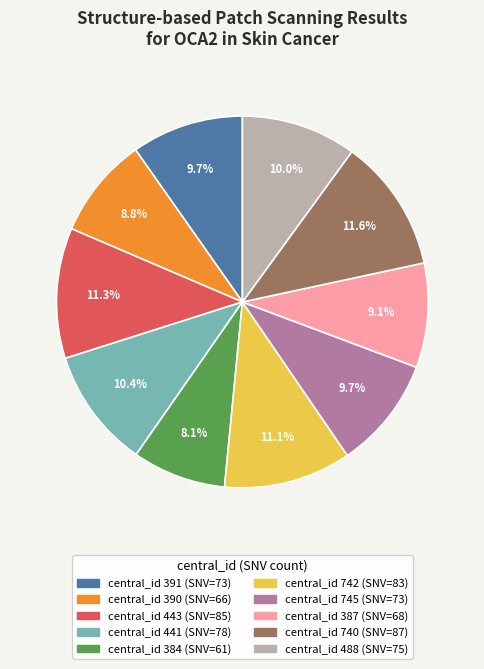

Is there a majority slice in this chart?

No